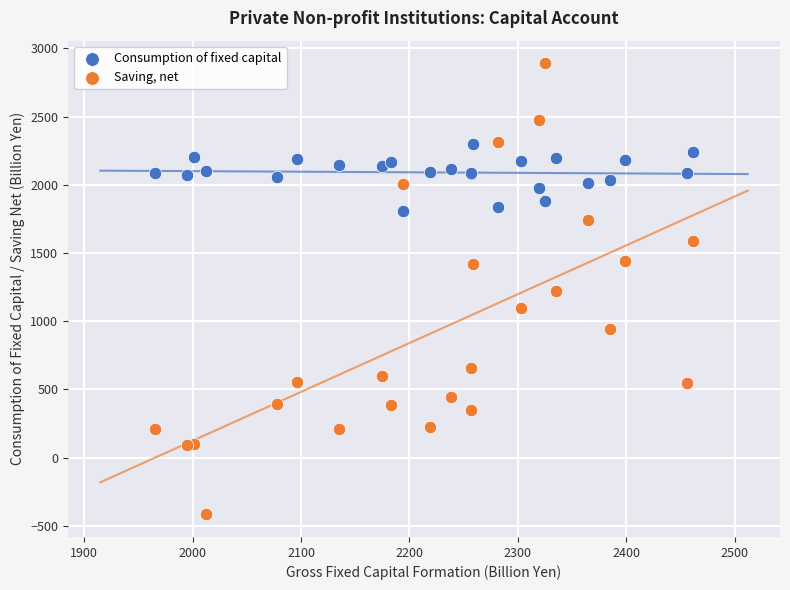

Which series contains the lowest Y value?

Saving, net